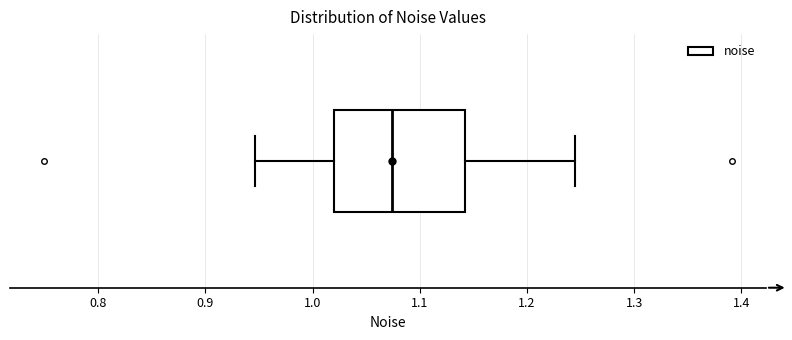

Transcribe this box plot: give where the median line is, the range the box spans, and where the two whiskers end, as read against the x-axis. The values are not printed on the chart, so give them approximately, as read against the axis.

median 1.07, box 1.02 to 1.14, whiskers 0.95 to 1.24